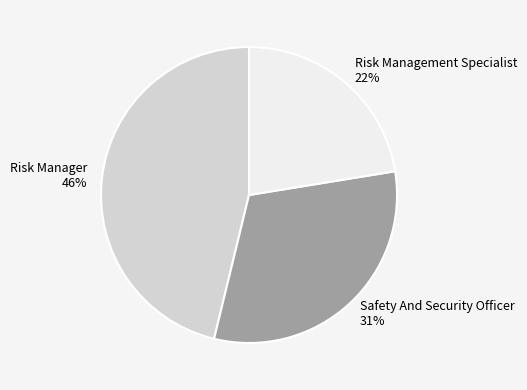

To the nearest percent, what is the difference between the largest and smallest slice percentages?

24%